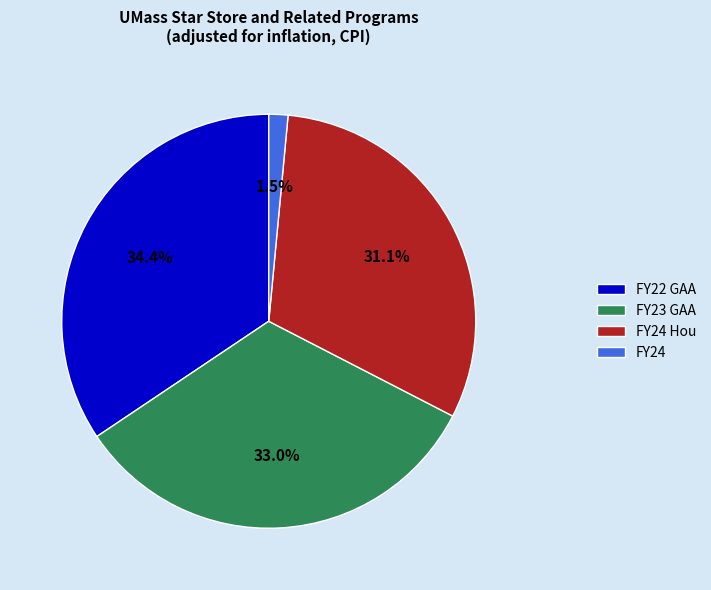

Is it true that FY23 GAA is 33% of the pie?

True